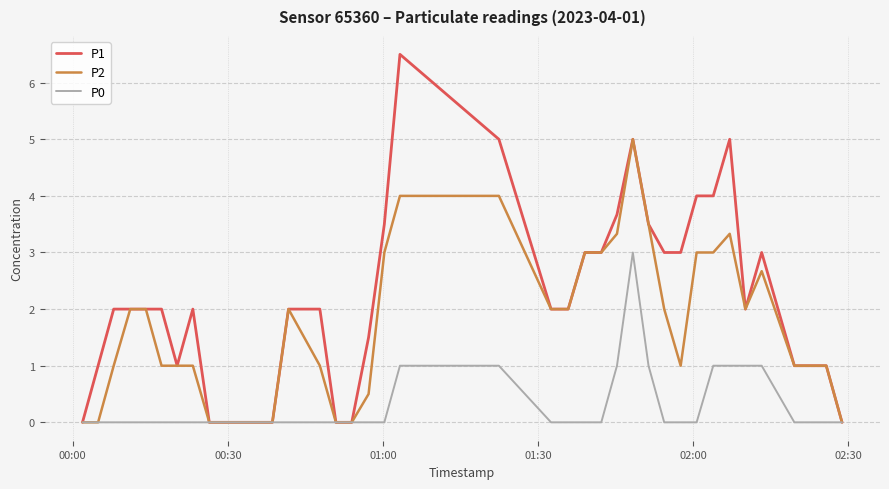

Rank the series by their average value, from highest to lowest.

P1, P2, P0